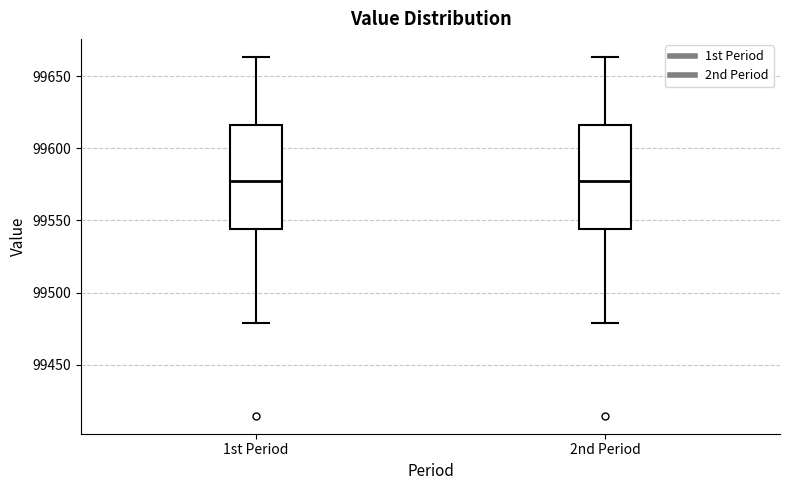

Reading left to right, transcribe this box plot: for each box, give where its median line is, the range the box spans, and where its two whiskers end, as read against the y-axis. The values are not printed on the chart, so give them approximately, as read against the axis.

1st Period: median 99575, box 99545 to 99615, whiskers 99480 to 99665
2nd Period: median 99575, box 99545 to 99615, whiskers 99480 to 99665